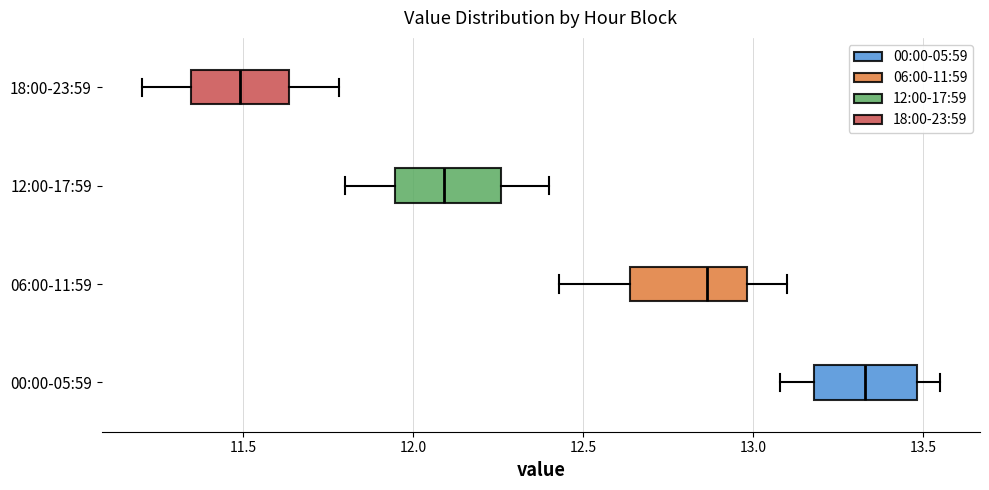

Where does the median line of the box for 00:00-05:59 sit on the x-axis? The values are not printed on the chart, so give them approximately, as read against the axis.

13.35